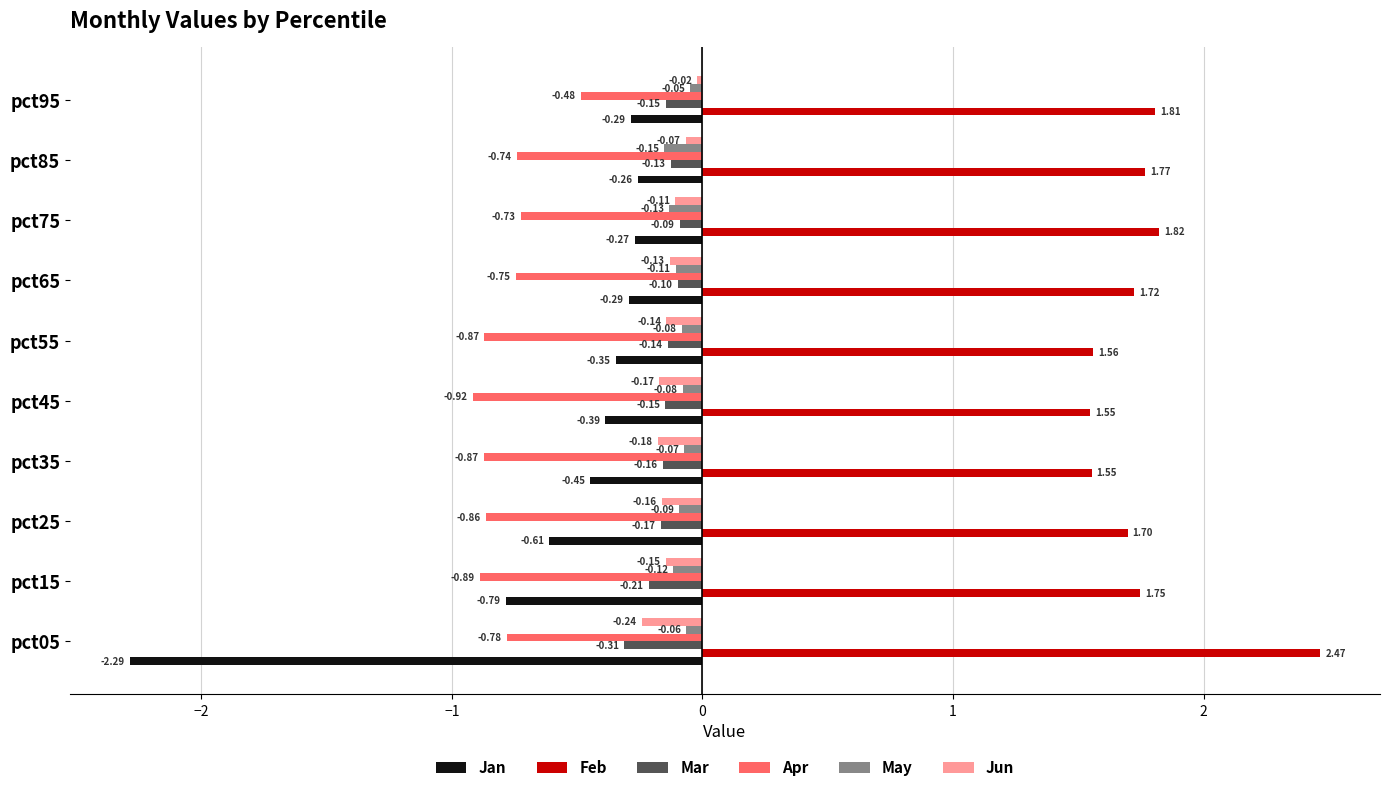

What is the spread (max minus min) of values at pct55?

2.4